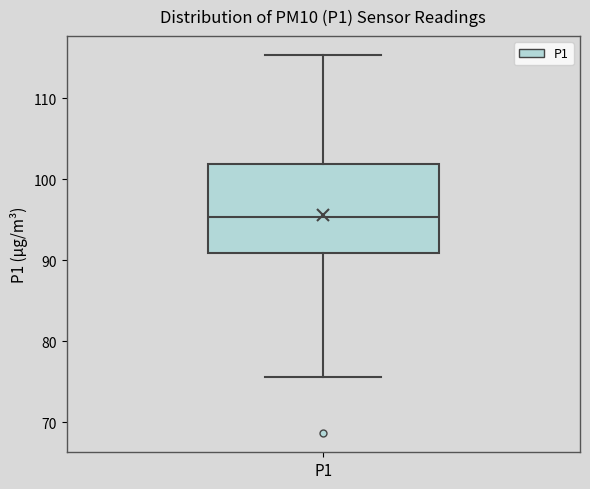

Read this box plot against the y-axis: the position of the median line, the range covered by the box, and the ends of both whiskers. The values are not printed on the chart, so give them approximately, as read against the axis.

median 95, box 91 to 102, whiskers 76 to 115